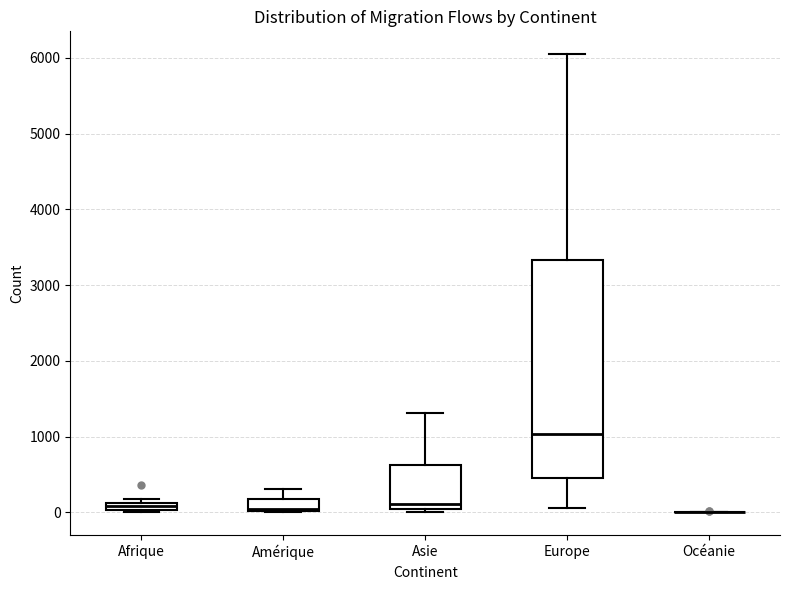

Where is the upper edge of the box for Amérique on the y-axis? The values are not printed on the chart, so give them approximately, as read against the axis.

200